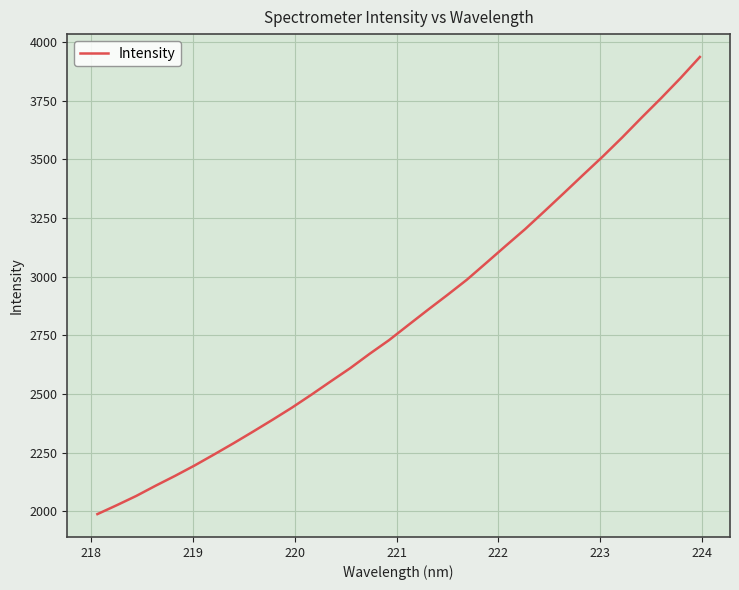

True or false: there are more than 1 points higher than both neighbors.

False